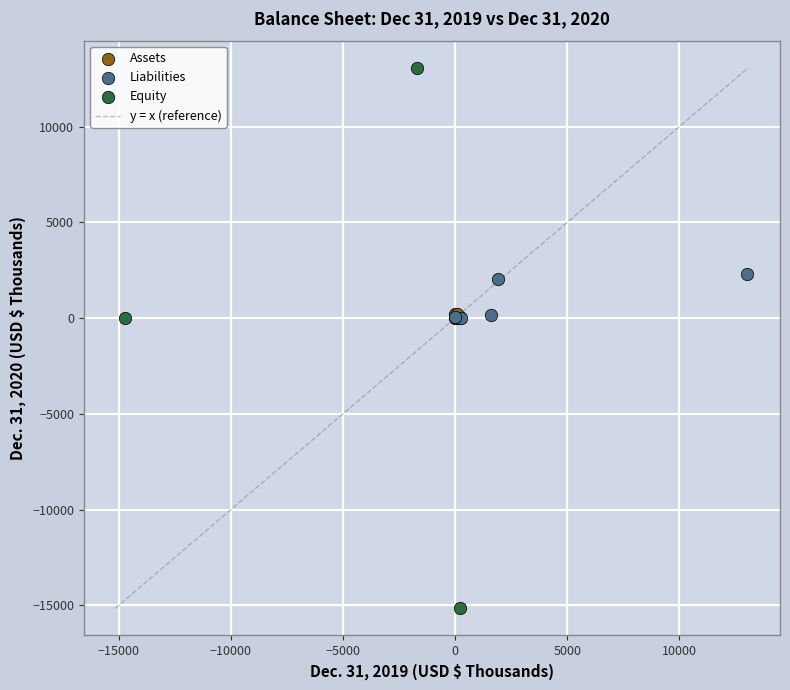

Which series contains the highest Y value?

Equity